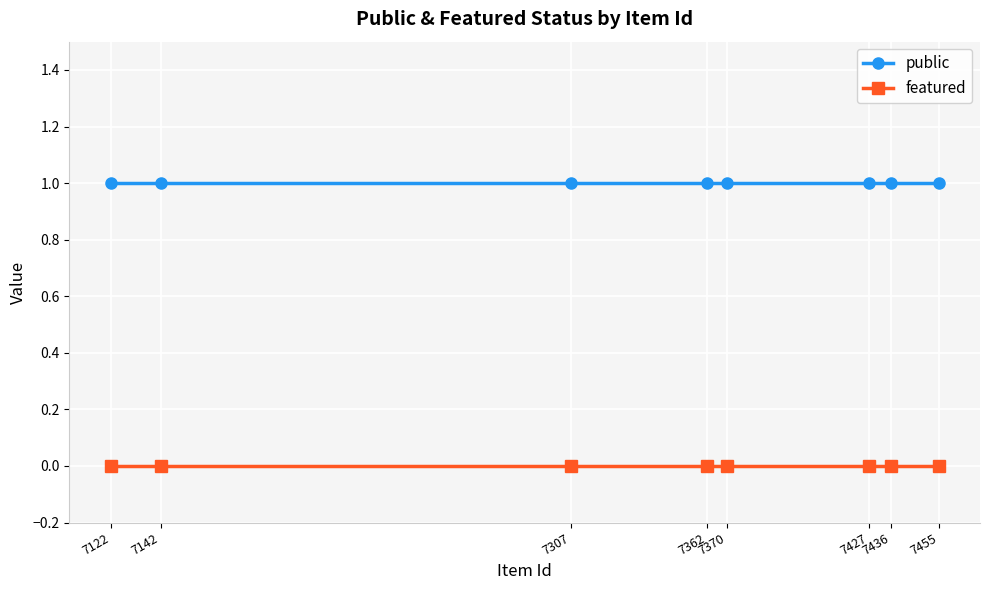

What is the average value of the public series?

1